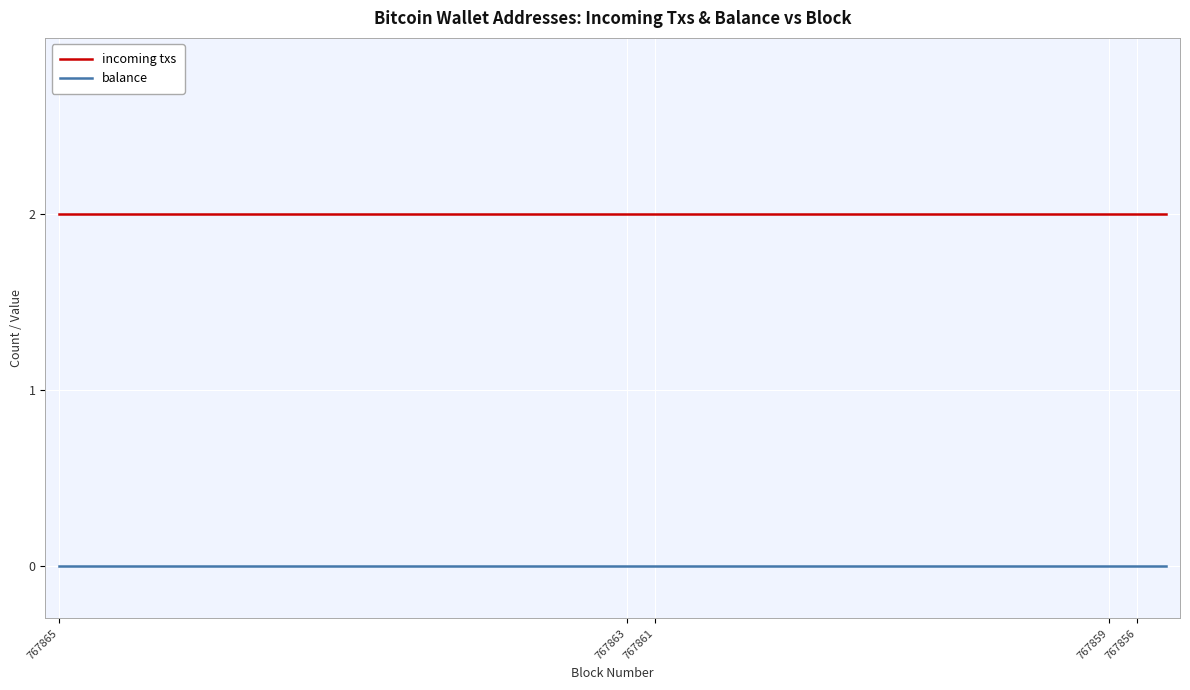

True or false: incoming txs and balance intersect in this chart.

False